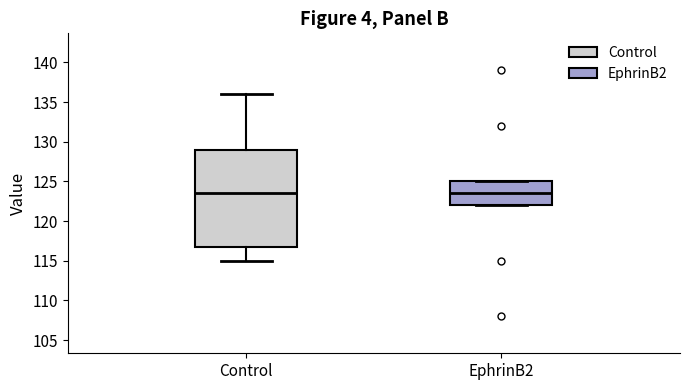

Reading left to right, transcribe this box plot: for each box, give where its median line is, the range the box spans, and where its two whiskers end, as read against the y-axis. The values are not printed on the chart, so give them approximately, as read against the axis.

Control: median 123.5, box 117.0 to 129.0, whiskers 115.0 to 136.0
EphrinB2: median 123.5, box 122.0 to 125.0, whiskers 122.0 to 125.0